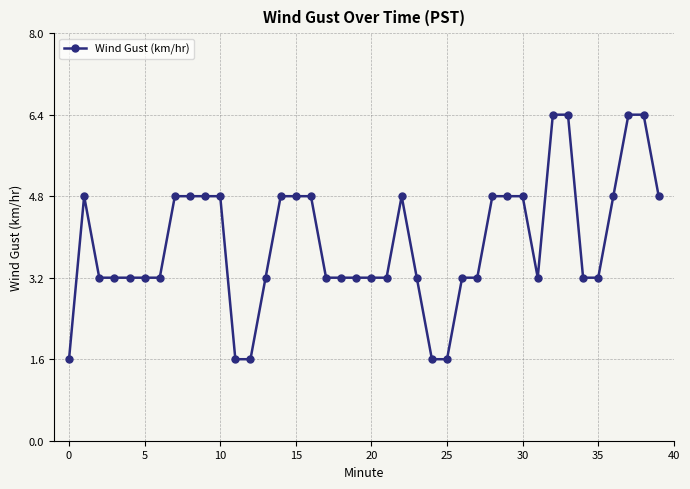

What is the smallest value displayed?

1.6